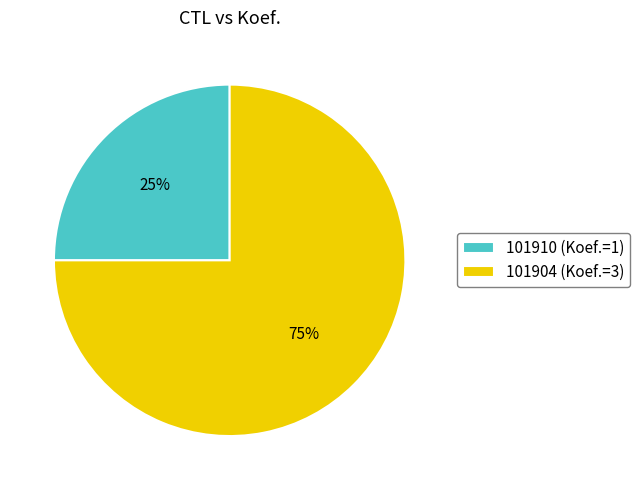

The 101910 slice represents 25% of the pie. True or false?

True